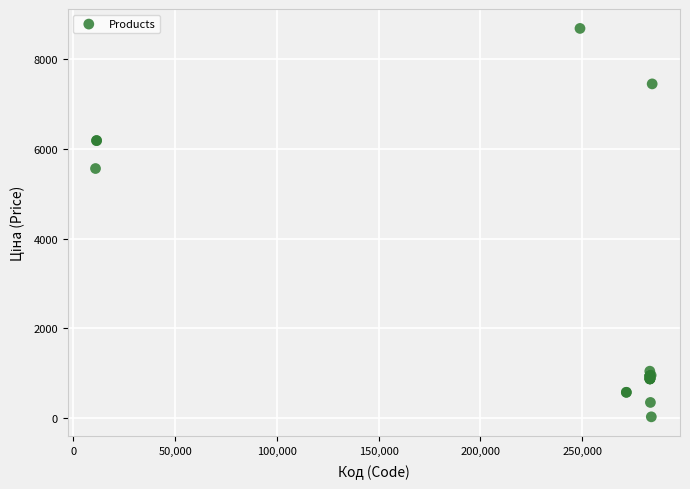

What Y value in the scatter plot is closest to 4355?

5560.3